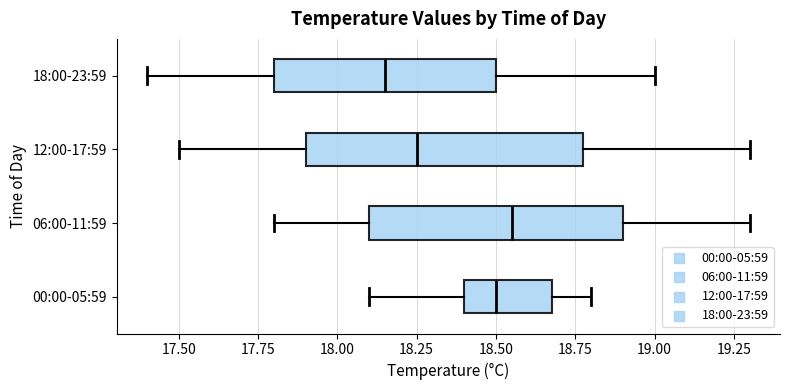

Reading bottom to top, read every box against the x-axis: the position of its median line, the range the box covers, and the ends of its whiskers. The values are not printed on the chart, so give them approximately, as read against the axis.

00:00-05:59: median 18.50, box 18.40 to 18.70, whiskers 18.10 to 18.80
06:00-11:59: median 18.55, box 18.10 to 18.90, whiskers 17.80 to 19.30
12:00-17:59: median 18.25, box 17.90 to 18.80, whiskers 17.50 to 19.30
18:00-23:59: median 18.15, box 17.80 to 18.50, whiskers 17.40 to 19.00